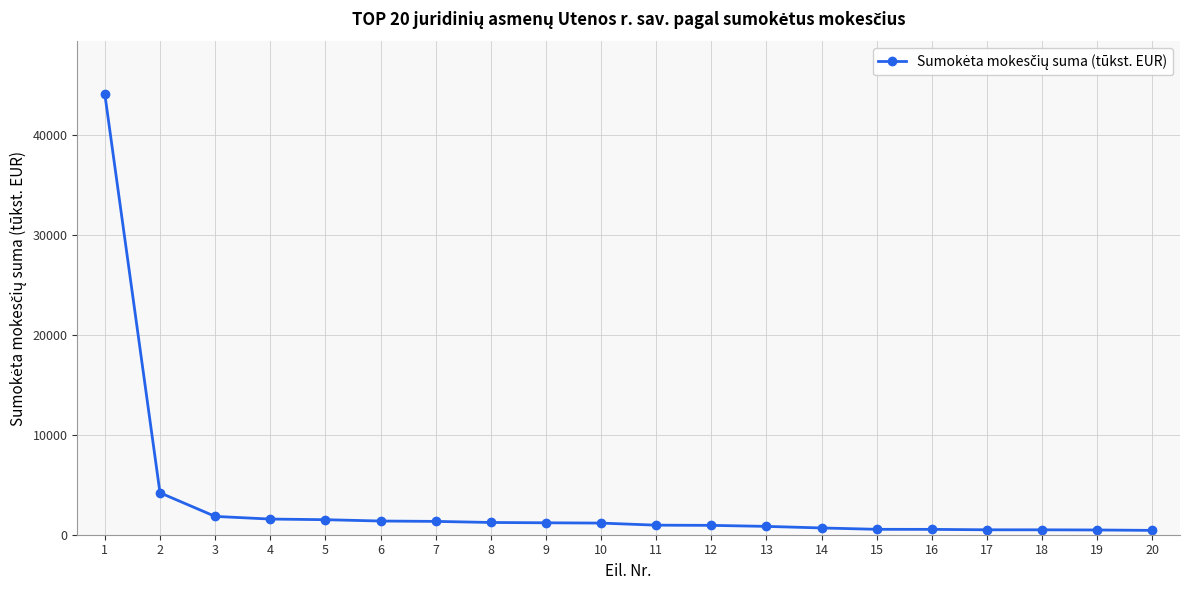

Is this an area chart (filled region under the line)?

No